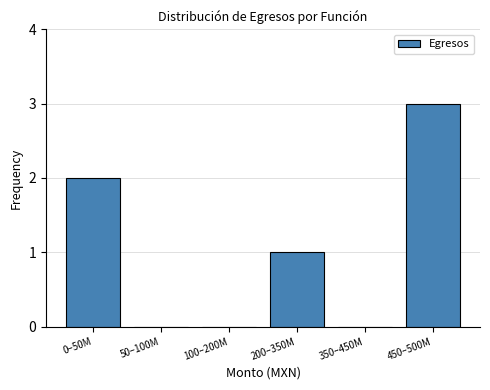

Reading left to right, list all the values displayed in this chart.

0–50M=2	50–100M=0	100–200M=0	200–350M=1	350–450M=0	450–500M=3